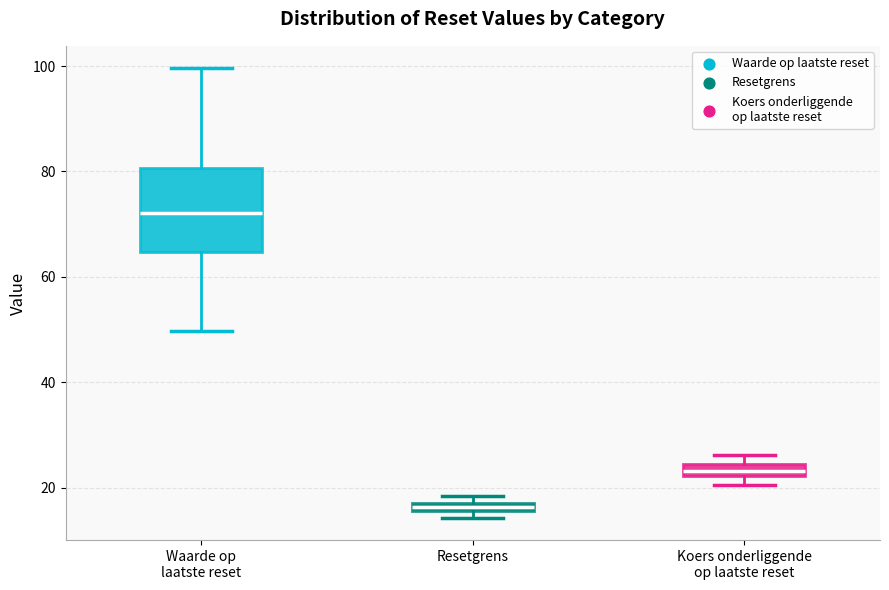

Which box is the tallest, from its lower edge to its upper edge?

Waarde op laatste reset